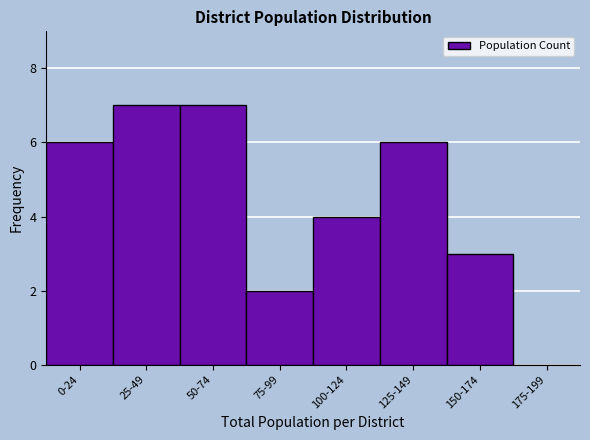

Reading left to right, what are all the values shown in this chart?

0-24=6	25-49=7	50-74=7	75-99=2	100-124=4	125-149=6	150-174=3	175-199=0